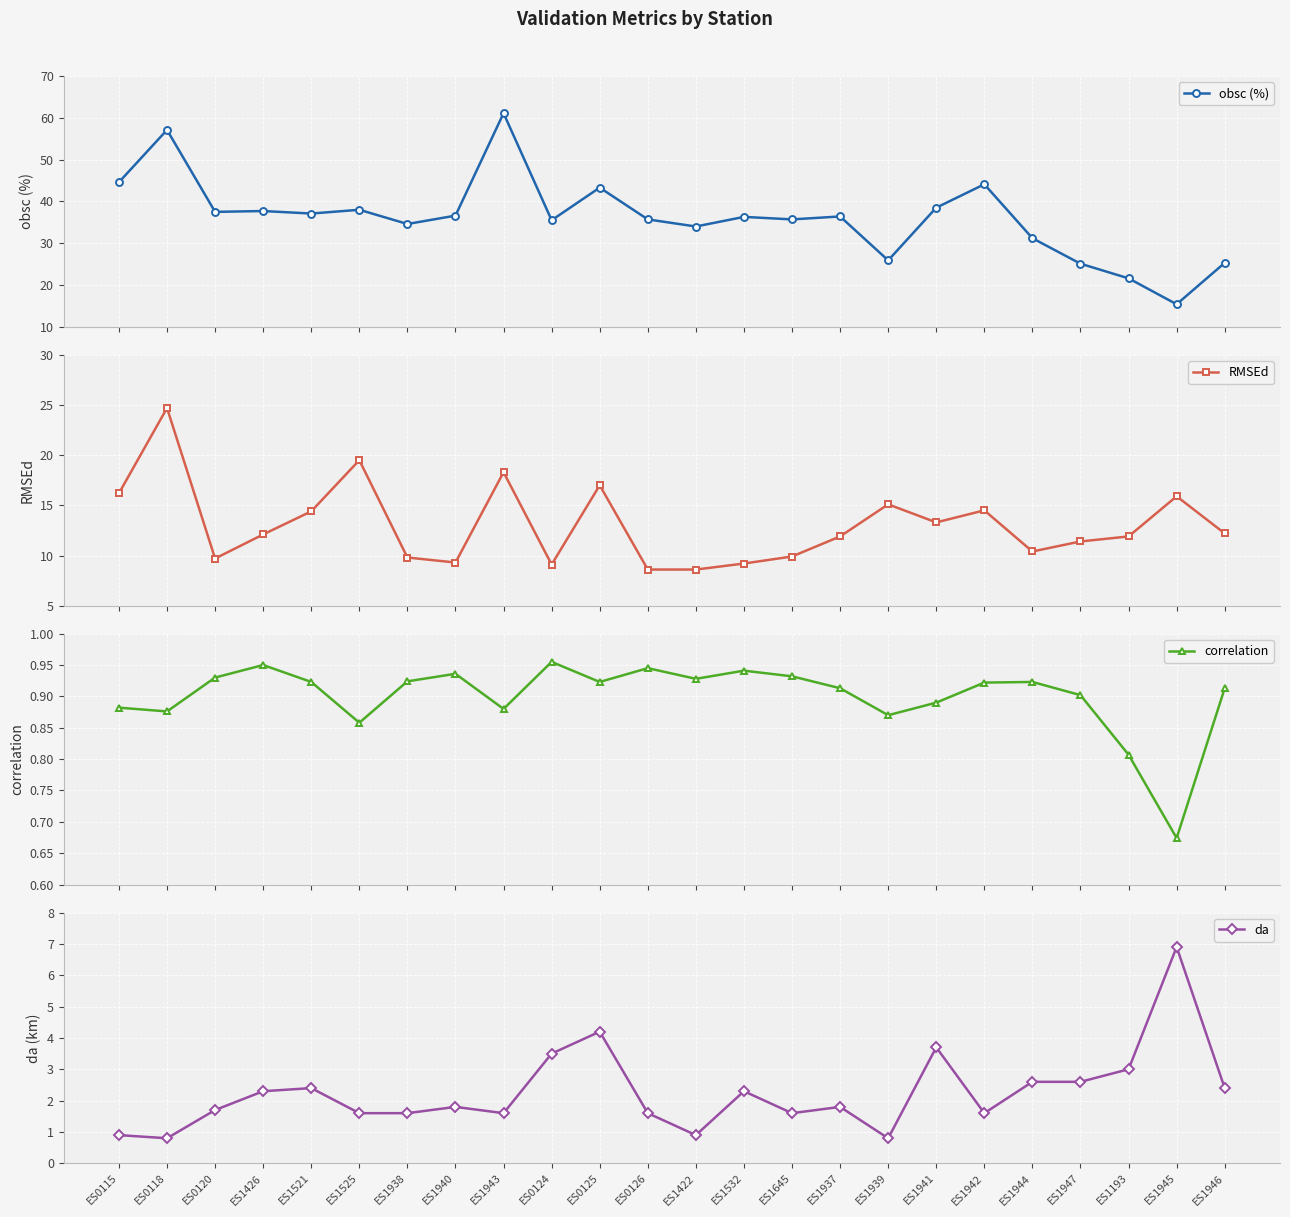

What is the difference between the maximum and minimum values in the correlation series?

0.3